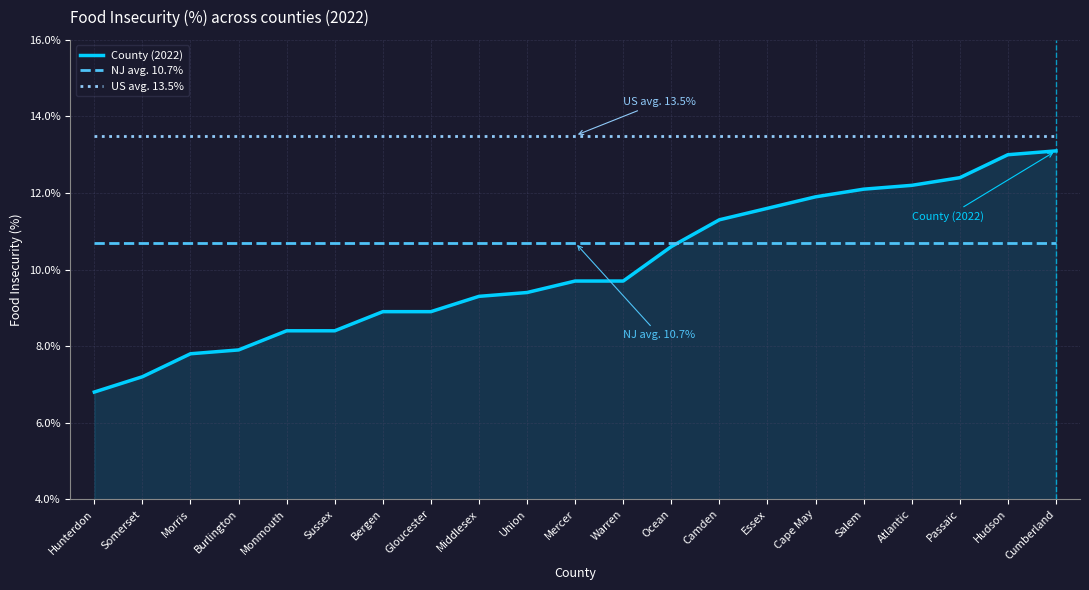

Does the chart display data point markers on the line(s)?

No